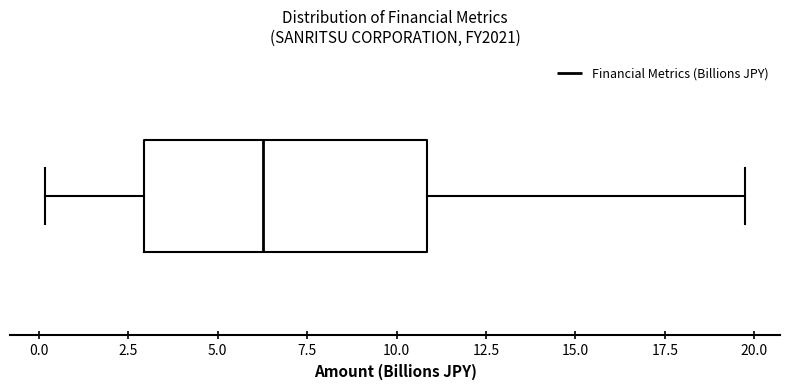

Where is the left edge of the box on the x-axis? The values are not printed on the chart, so give them approximately, as read against the axis.

3.0